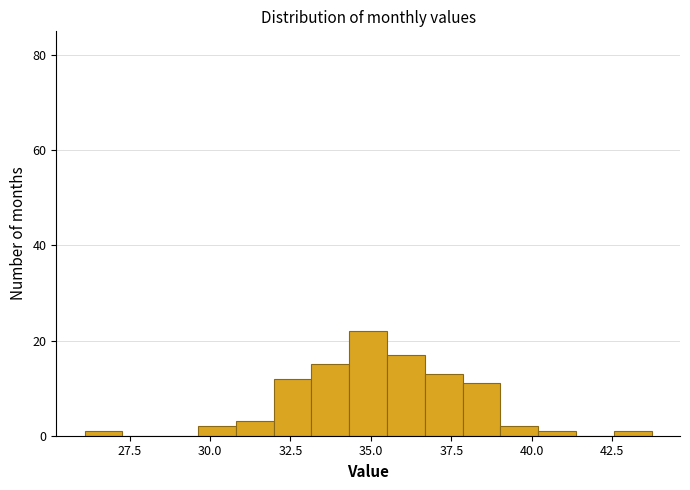

Read against the x-axis, roughly where is the centre of the tallest bar?

35.0